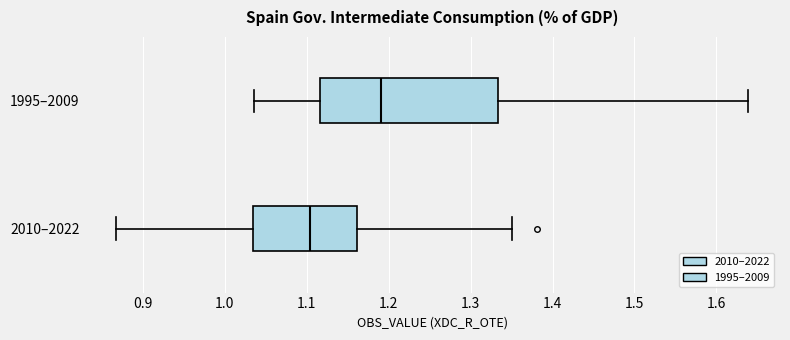

Comparing the boxes themselves (not the whiskers), which one is the widest?

1995–2009